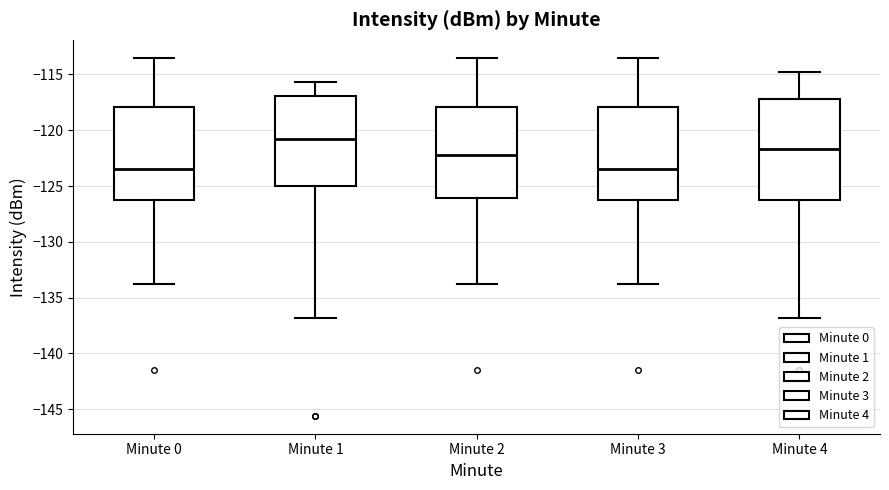

Reading left to right, read every box against the y-axis: the position of its median line, the range the box covers, and the ends of its whiskers. The values are not printed on the chart, so give them approximately, as read against the axis.

Minute 0: median -123.5, box -126.0 to -118.0, whiskers -134.0 to -113.5
Minute 1: median -121.0, box -125.0 to -117.0, whiskers -137.0 to -115.5
Minute 2: median -122.0, box -126.0 to -118.0, whiskers -134.0 to -113.5
Minute 3: median -123.5, box -126.0 to -118.0, whiskers -134.0 to -113.5
Minute 4: median -121.5, box -126.0 to -117.0, whiskers -137.0 to -115.0